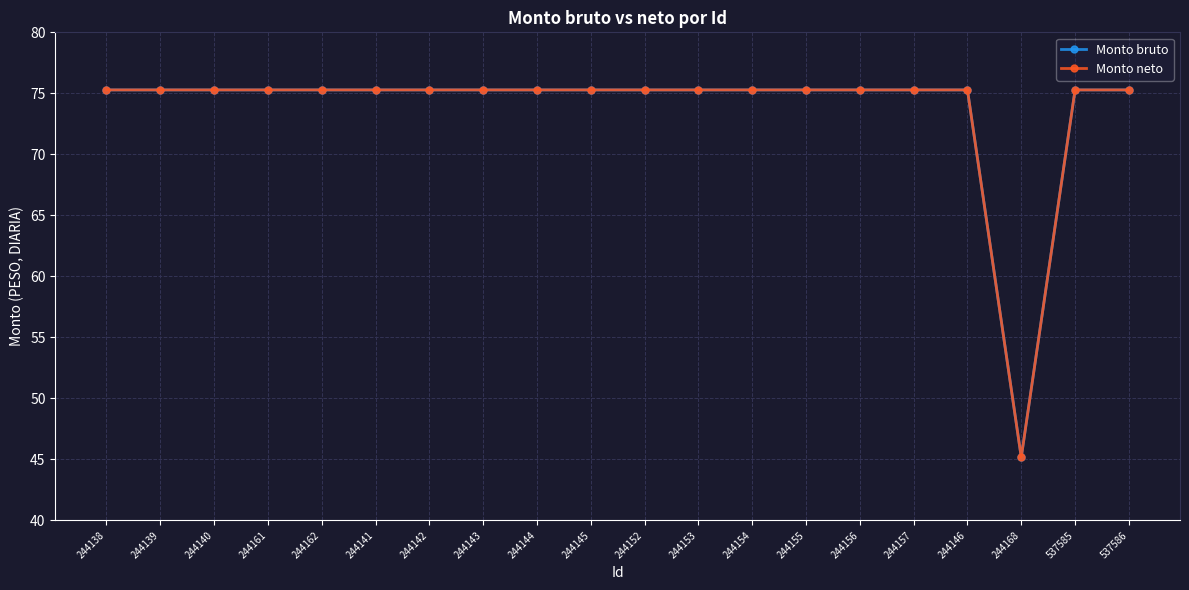

Does the chart have visible grid lines?

Yes